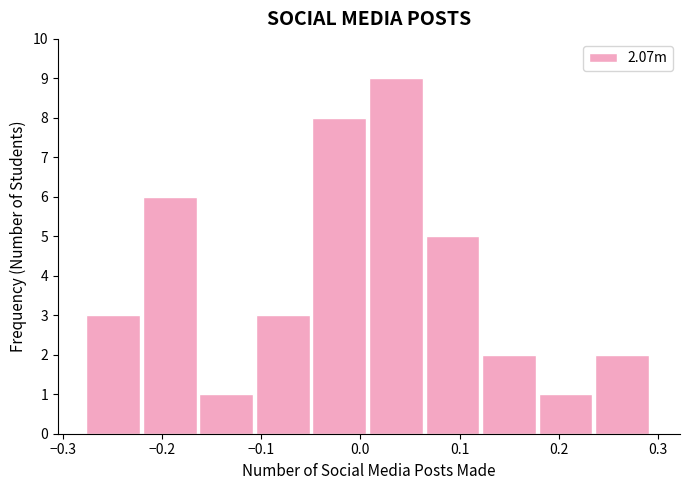

Which range on the x-axis has the tallest bar?

0.01 to 0.07